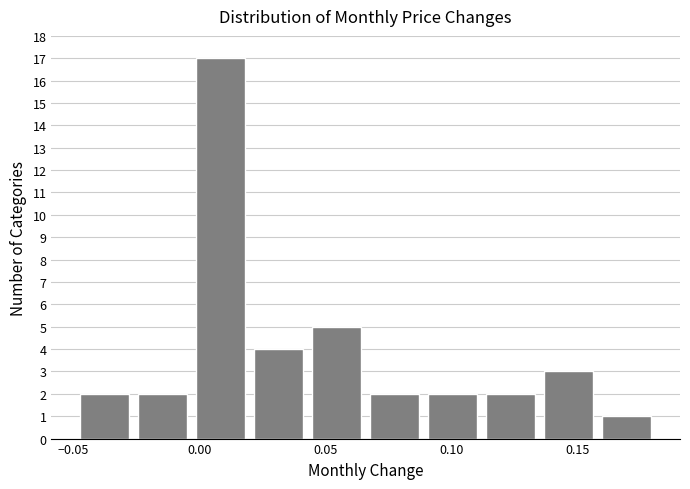

Over which range of the x-axis is the bar tallest?

-0.005 to 0.020